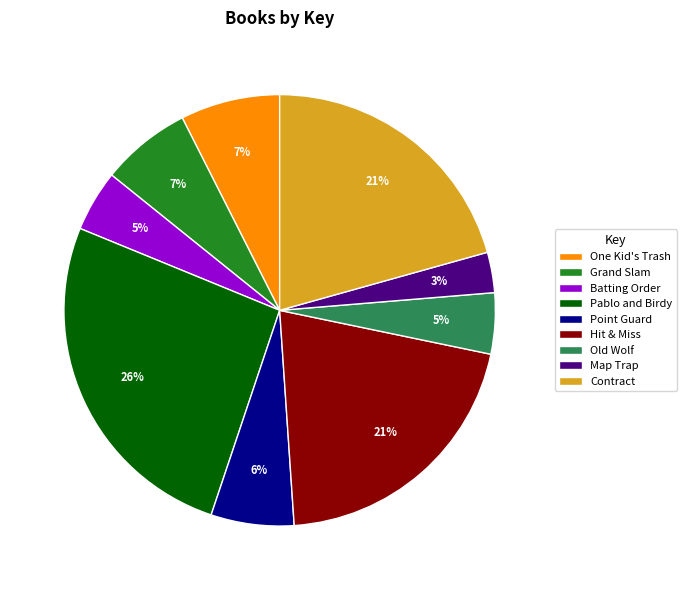

The Map Trap slice represents 3% of the pie. True or false?

True